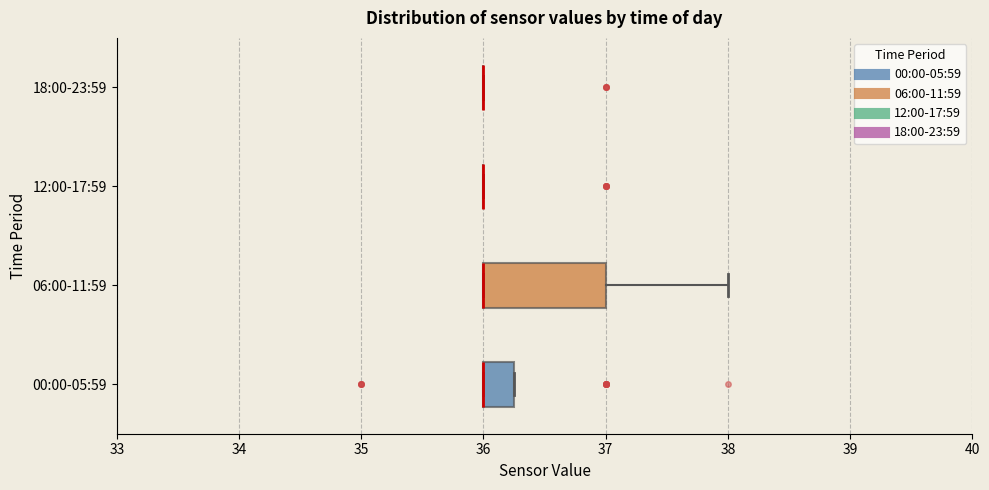

Reading bottom to top, read every box against the x-axis: the position of its median line, the range the box covers, and the ends of its whiskers. The values are not printed on the chart, so give them approximately, as read against the axis.

00:00-05:59: median 36.0 (drawn on the box's left edge), box 36.0 to 36.3, whiskers 36.0 to 36.3
06:00-11:59: median 36.0 (drawn on the box's left edge), box 36.0 to 37.0, whiskers 36.0 to 38.0
12:00-17:59: box collapsed to a line at 36.0, whiskers 36.0 to 36.0
18:00-23:59: box collapsed to a line at 36.0, whiskers 36.0 to 36.0